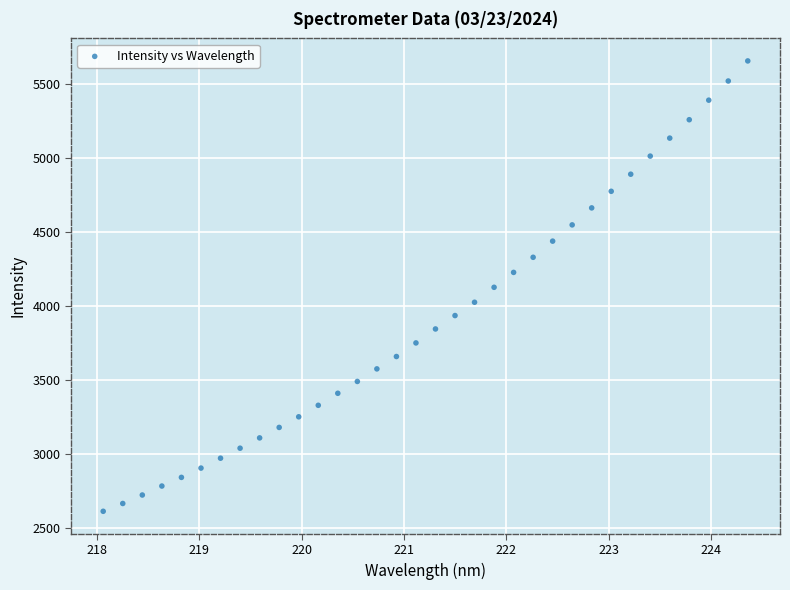

What is the range of Y values (max minus min)?

3041.4